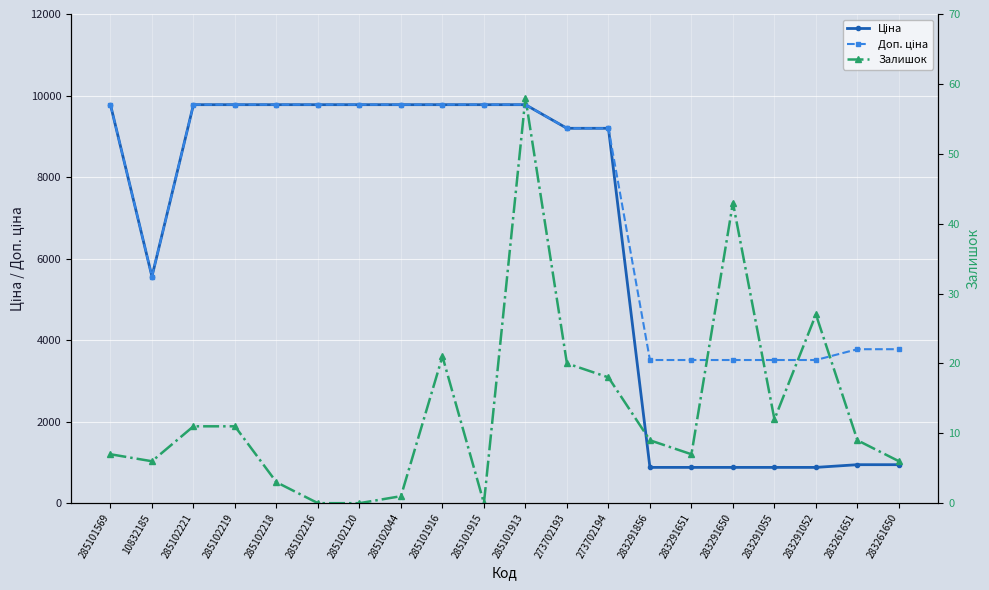

Which category has the highest value in the Доп. ціна series?

285101569